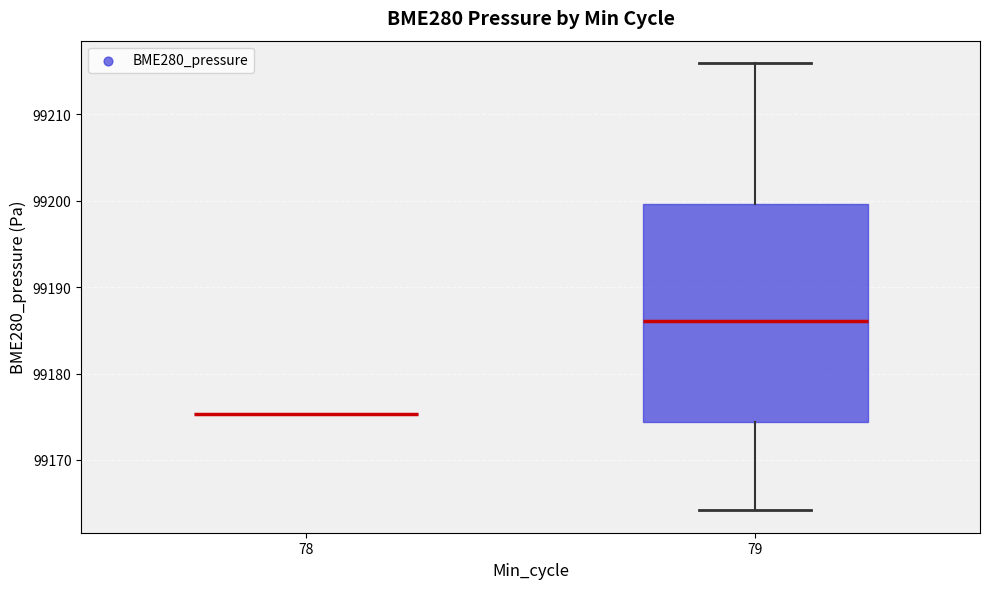

Which box is the tallest, from its lower edge to its upper edge?

79